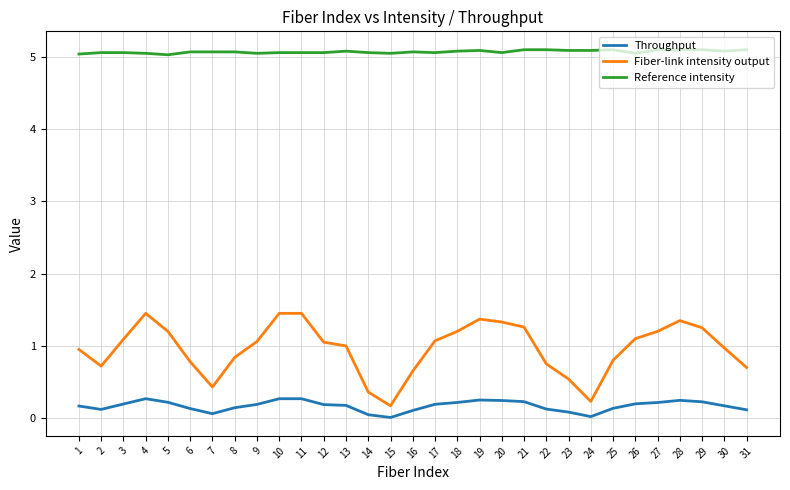

What is the spread (max minus min) of values at 12?

4.9